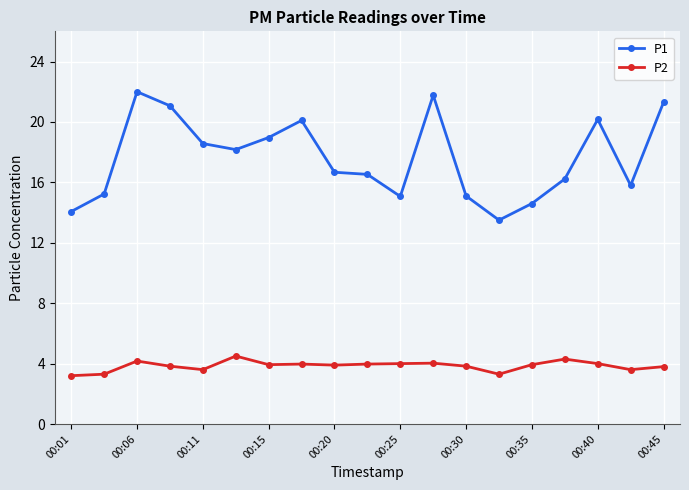

What is the average value of the P1 series?

17.6